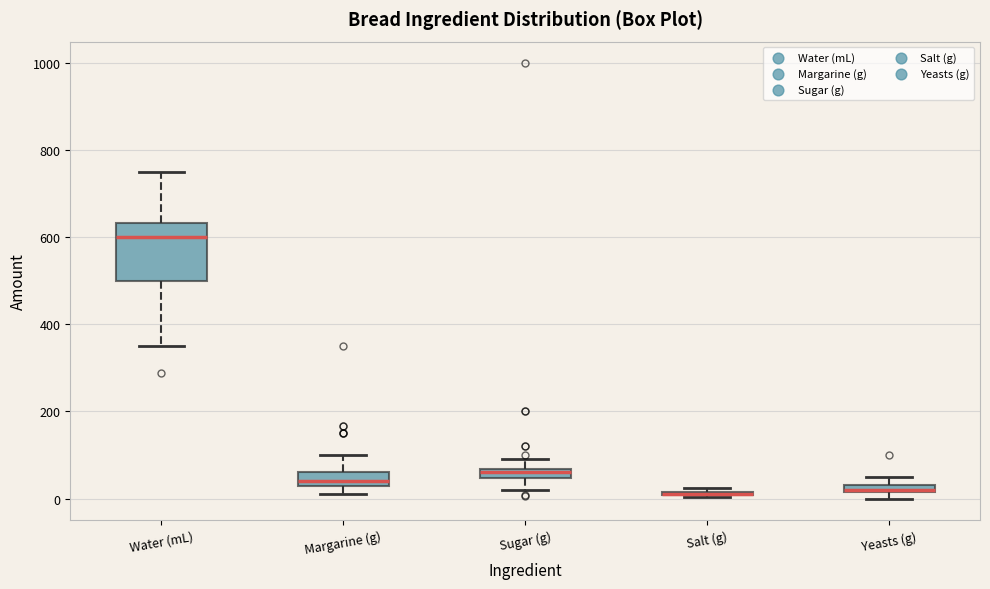

Comparing the boxes themselves (not the whiskers), which one is the tallest?

Water (mL)